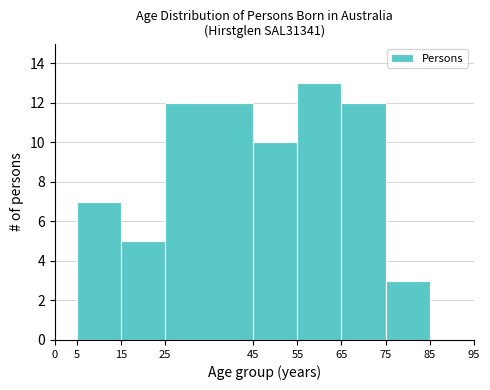

Reading left to right, list every bar in this chart as the range it spans on the x-axis followed by its height. The values are not printed on the chart, so give them approximately, as read against the axis.

0 to 5: 0
5 to 15: 7
15 to 25: 5
25 to 45: 12
45 to 55: 10
55 to 65: 13
65 to 75: 12
75 to 85: 3
85 to 95: 0